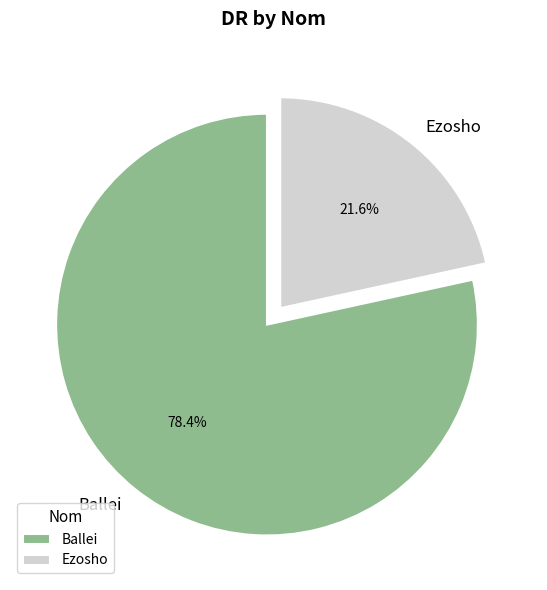

Between Ezosho and Ballei, which is larger?

Ballei